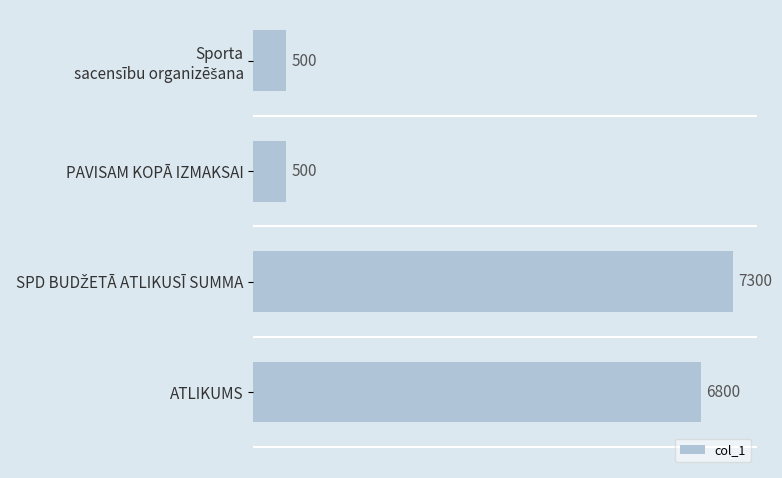

Is it true that the value at ATLIKUMS is 11831?

False